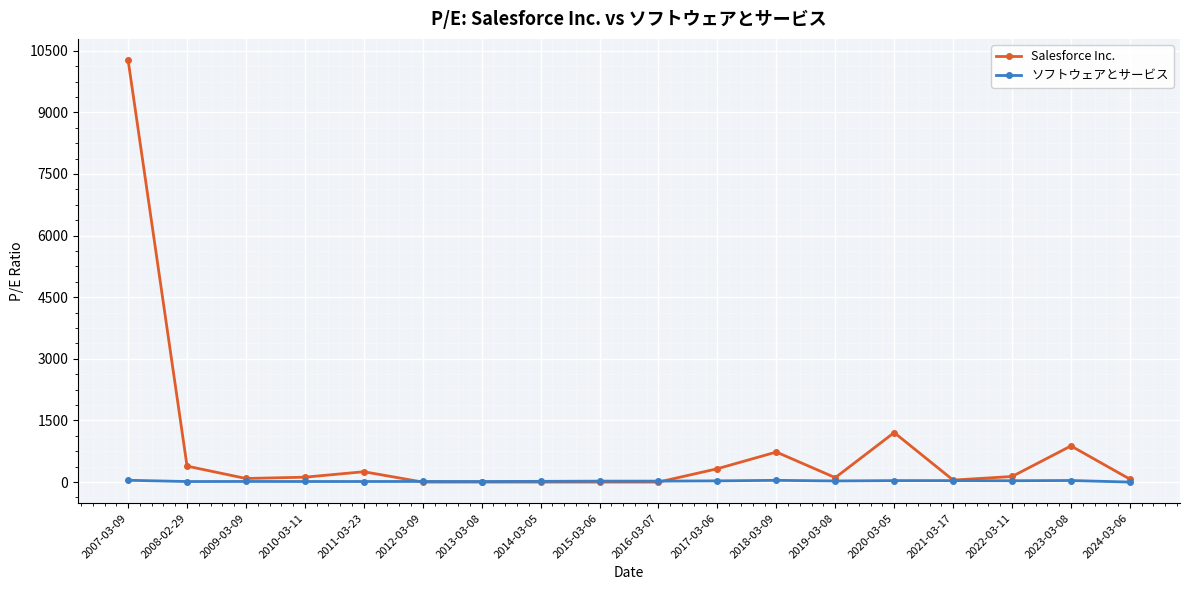

True or false: Salesforce Inc. has more than 2 points higher than both neighbors.

True